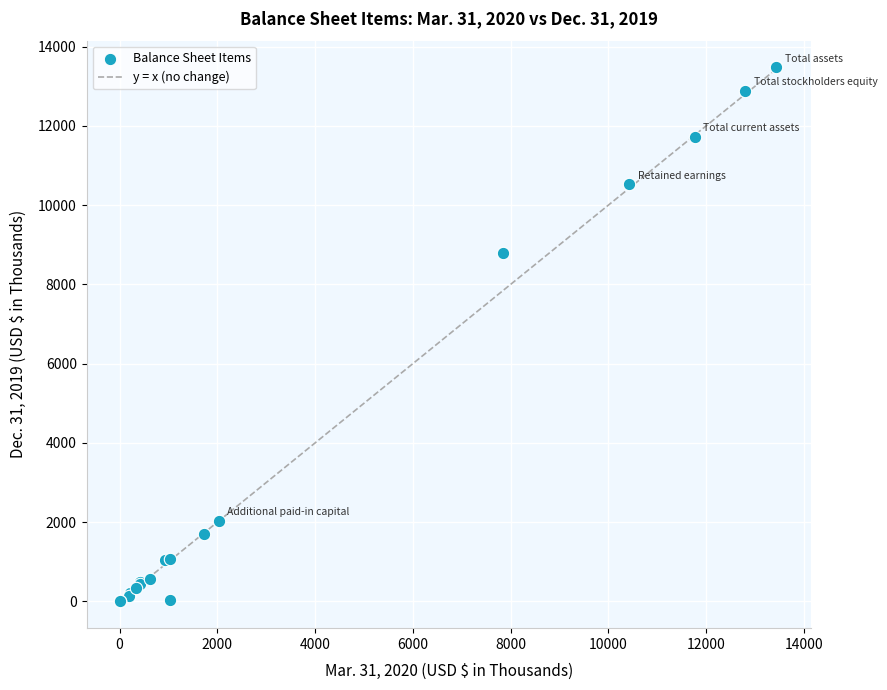

What Y value in the scatter plot is closest to 6737?

8785